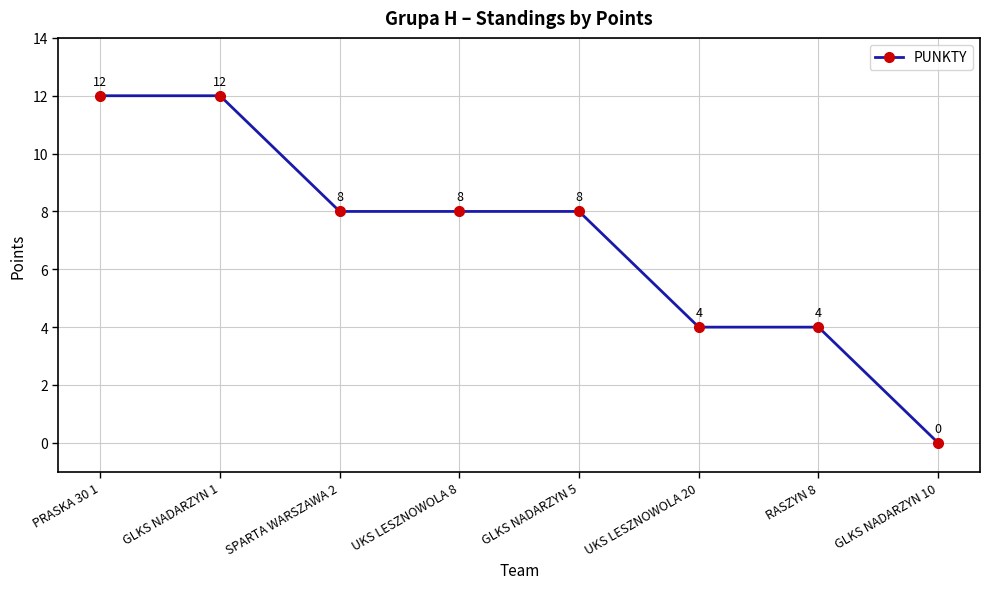

What is the greatest value displayed?

12